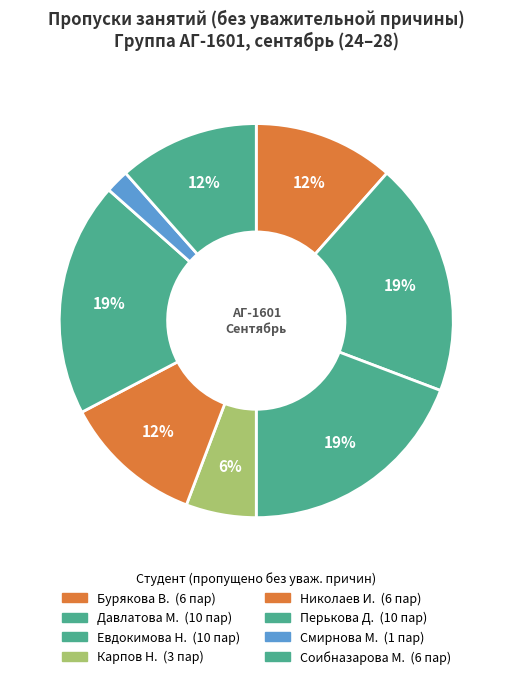

How many segments does this pie chart have?

8